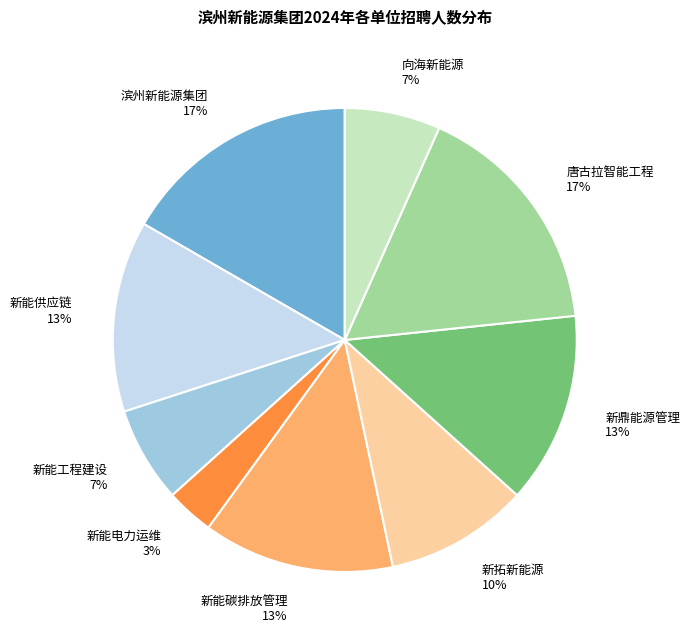

Count the number of slices in the pie.

9